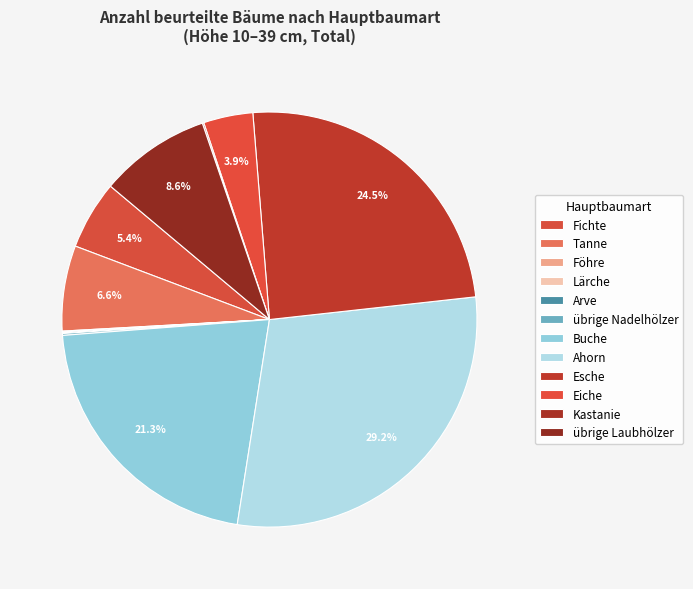

Between Arve and übrige Laubhölzer, which is larger?

übrige Laubhölzer